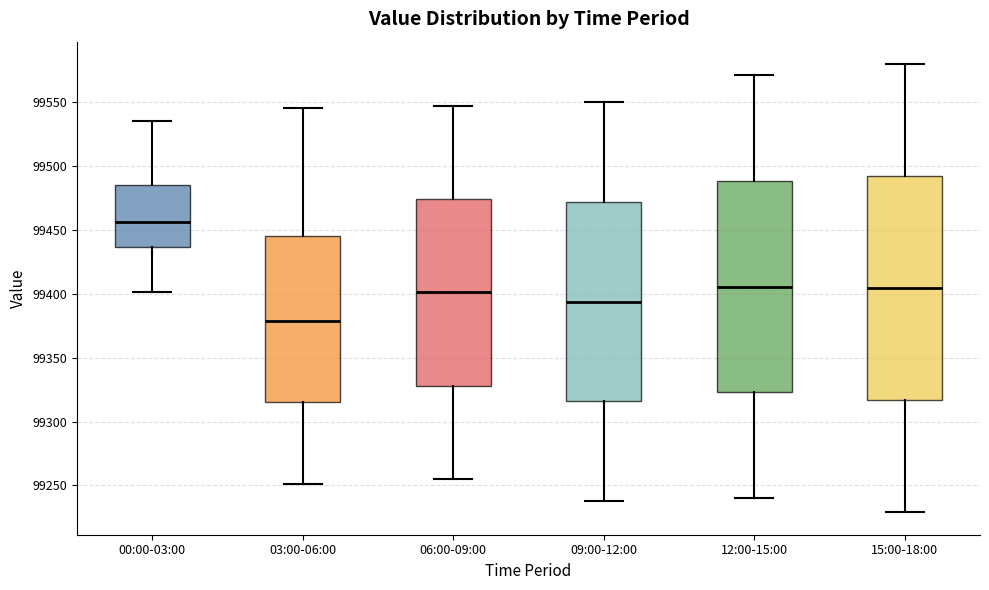

Reading left to right, transcribe this box plot: for each box, give where its median line is, the range the box spans, and where its two whiskers end, as read against the y-axis. The values are not printed on the chart, so give them approximately, as read against the axis.

00:00-03:00: median 99455, box 99435 to 99485, whiskers 99400 to 99535
03:00-06:00: median 99380, box 99315 to 99445, whiskers 99250 to 99545
06:00-09:00: median 99400, box 99330 to 99475, whiskers 99255 to 99550
09:00-12:00: median 99395, box 99315 to 99470, whiskers 99240 to 99550
12:00-15:00: median 99405, box 99325 to 99490, whiskers 99240 to 99570
15:00-18:00: median 99405, box 99315 to 99490, whiskers 99230 to 99580